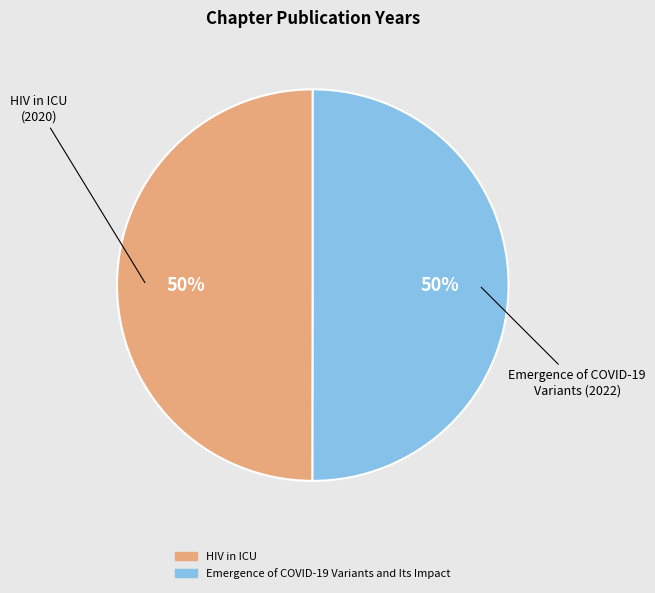

How many segments does this pie chart have?

2